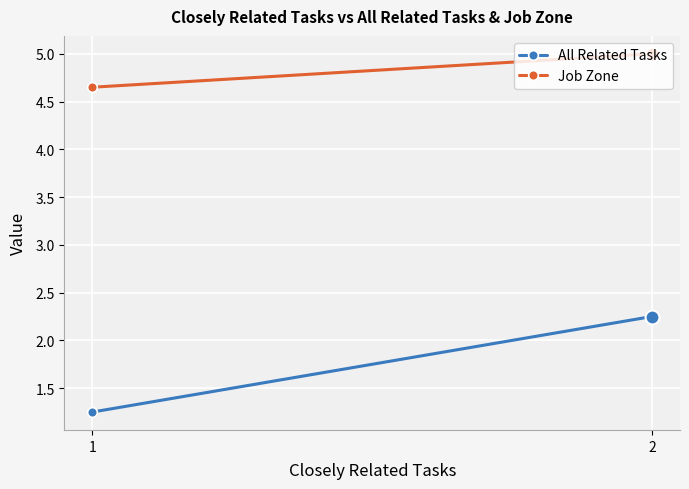

What is the sum of all All Related Tasks values?

3.5